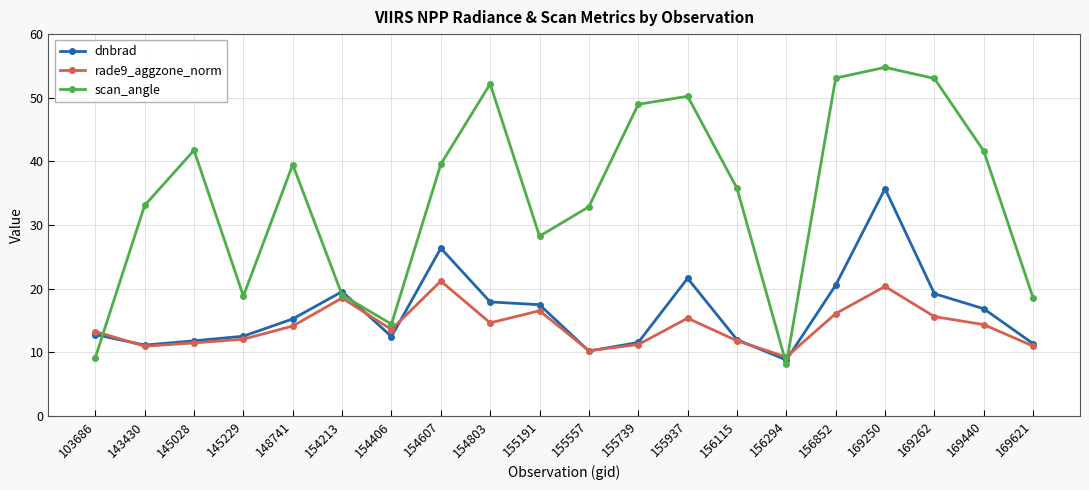

True or false: scan_angle has a value of 9.2 at 103686.

True